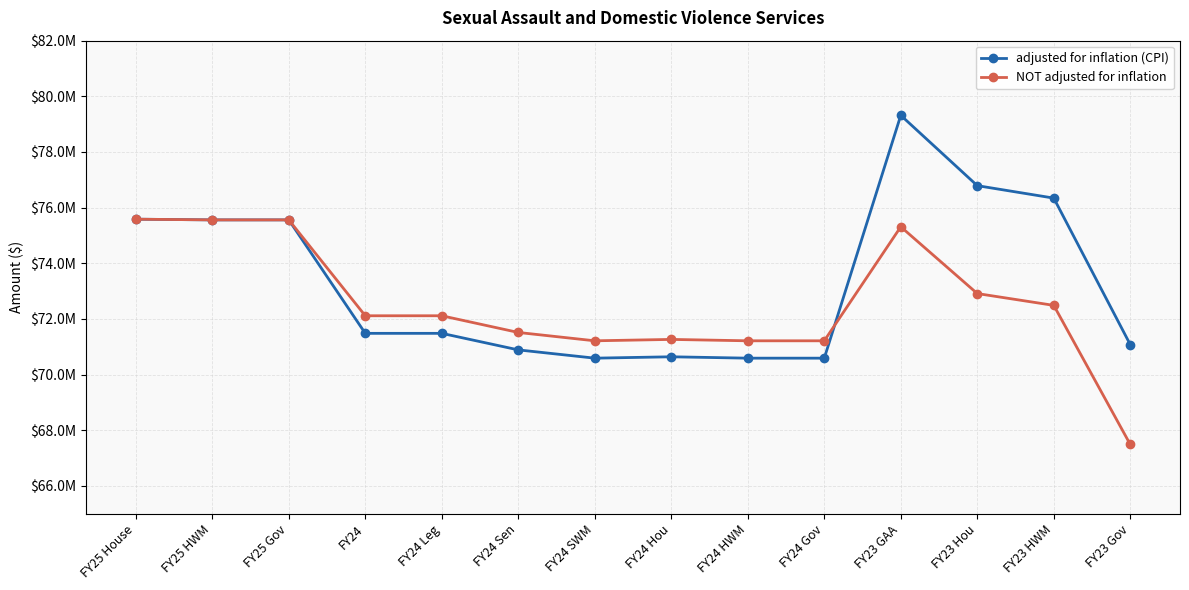

At which category is the sum across all series the highest?

FY23 GAA